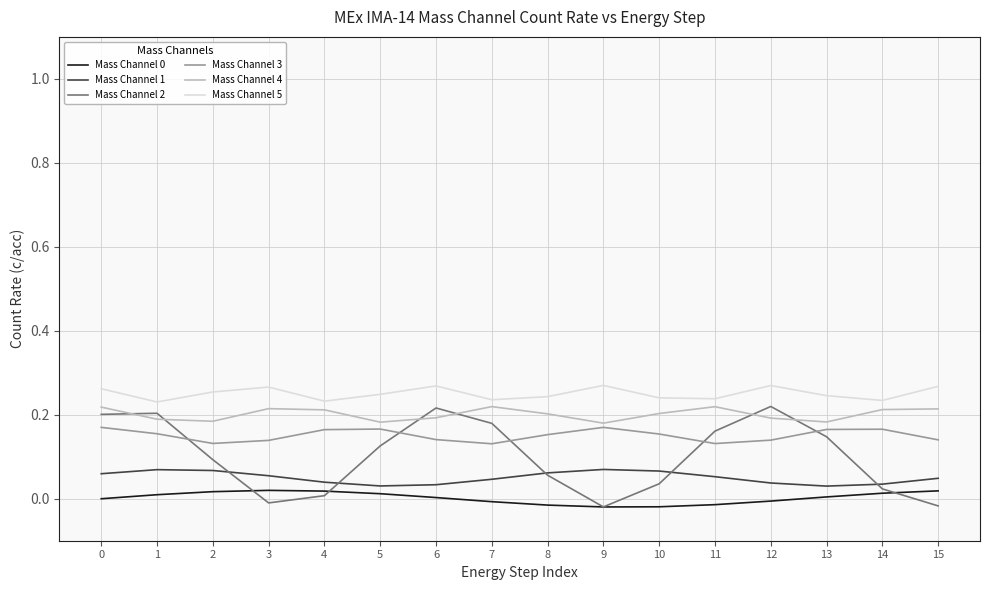

The value of Mass Channel 2 at 11 is 0.1. True or false?

False